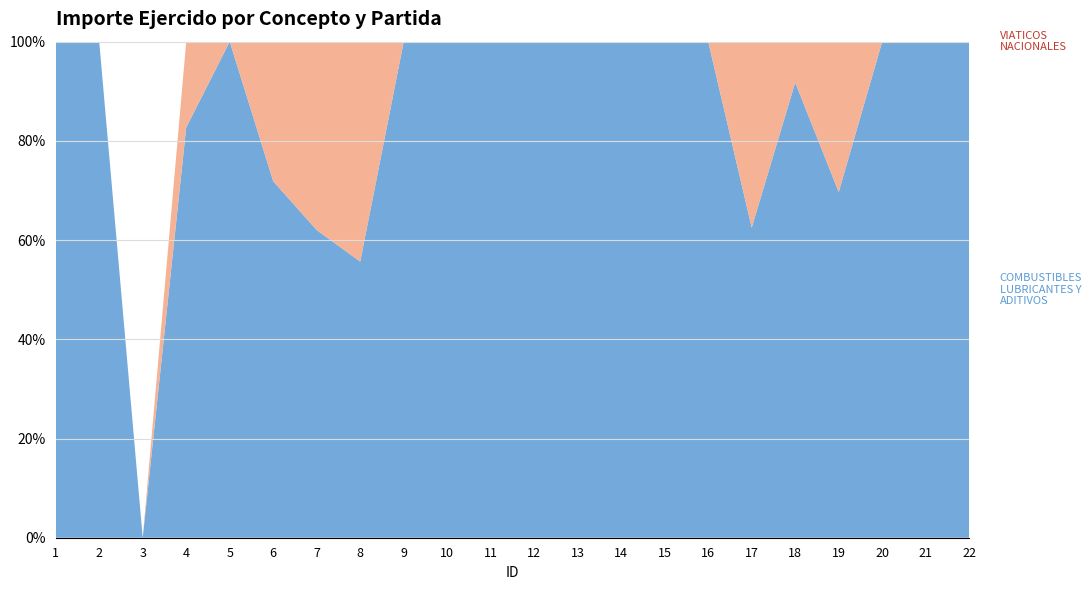

Reading left to right, extract all data points from this chart.

COMBUSTIBLES, LUBRICANTES Y ADITIVOS: 1470.0	1800.0	0.0	1400.0	800.0	600.0	400.0	300.0	400.0	1200.3	800.3	1251.0	1049.6	912.4	1200.0	776.4	400.0	1371.4	494.1	1000.0	900.0	1233.5
VIATICOS NACIONALES PARA SERVIDORES: 0.0	0.0	0.0	293.0	0.0	235.0	245.0	239.0	0.0	0.0	0.0	0.0	0.0	0.0	0.0	0.0	240.0	123.0	215.0	0.0	0.0	0.0